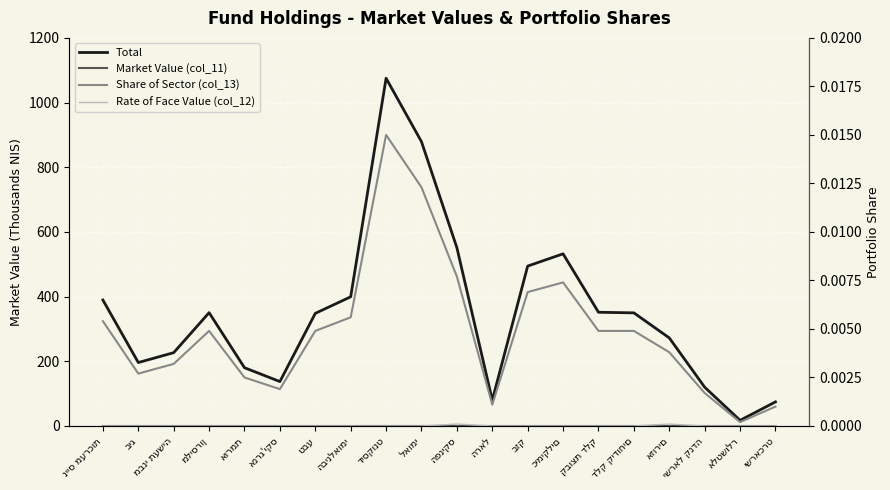

Rank the series at ביג from lowest to highest value.

Rate of Face Value (col_12), Share of Sector (col_13), Market Value (col_11), Total